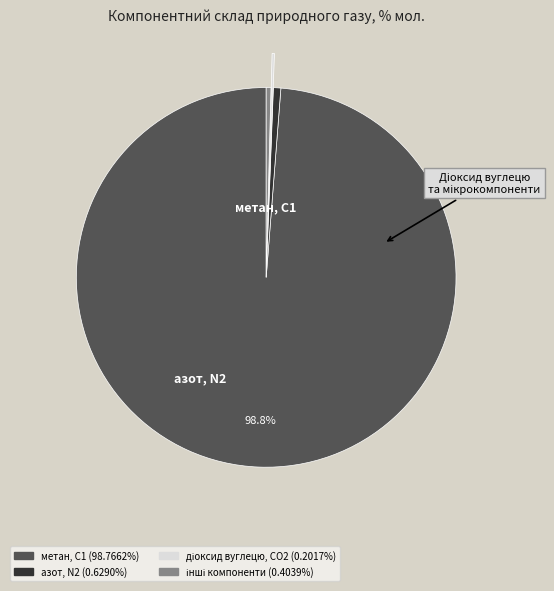

Is there a majority slice in this chart?

Yes